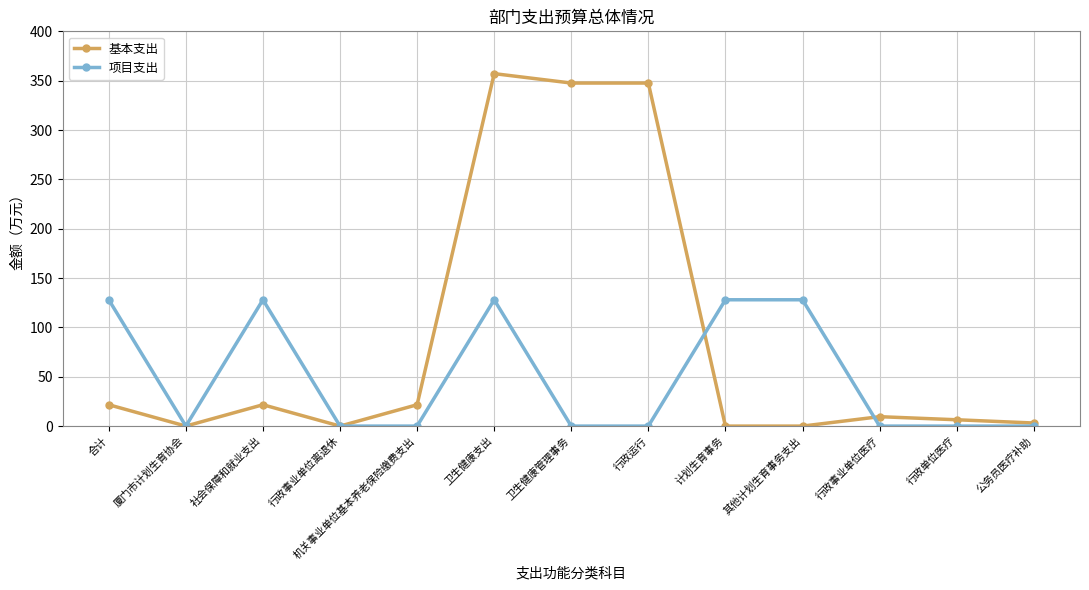

At which label does 基本支出 reach its peak?

卫生健康支出